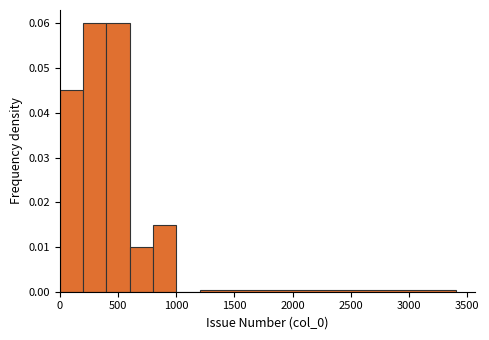

What is the height of the bar covering 400 to 600 on the x-axis? The values are not printed on the chart, so give them approximately, as read against the axis.

0.060